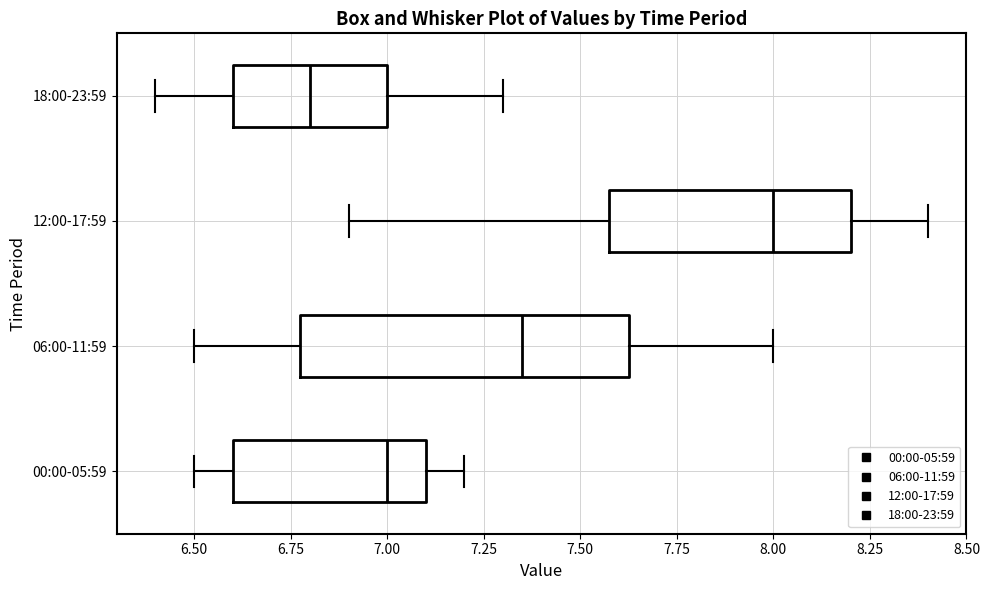

Which box is the widest, from its left edge to its right edge?

06:00-11:59